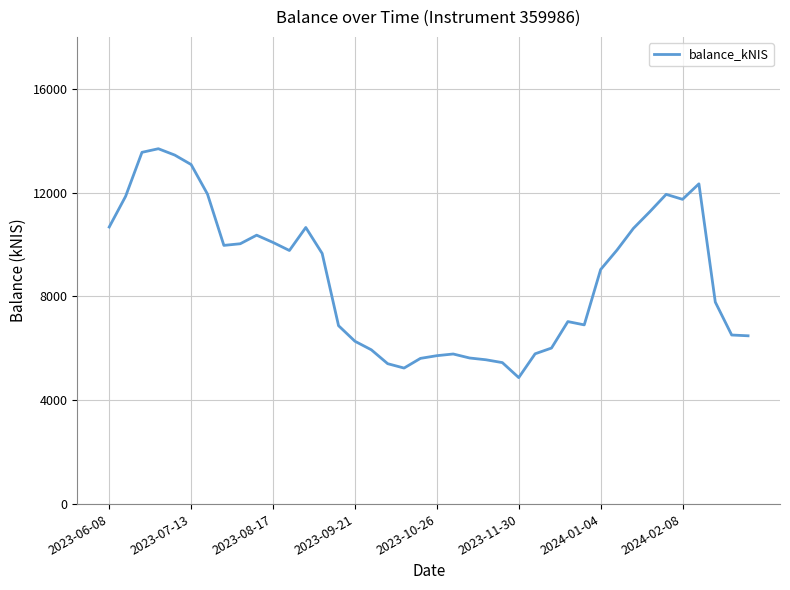

What is the smallest value displayed?

4873.3